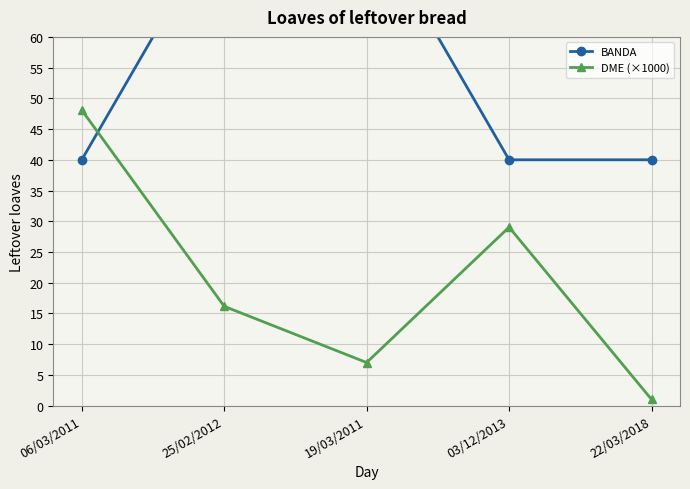

How many interior local peaks does the DME (×1000) series have?

1